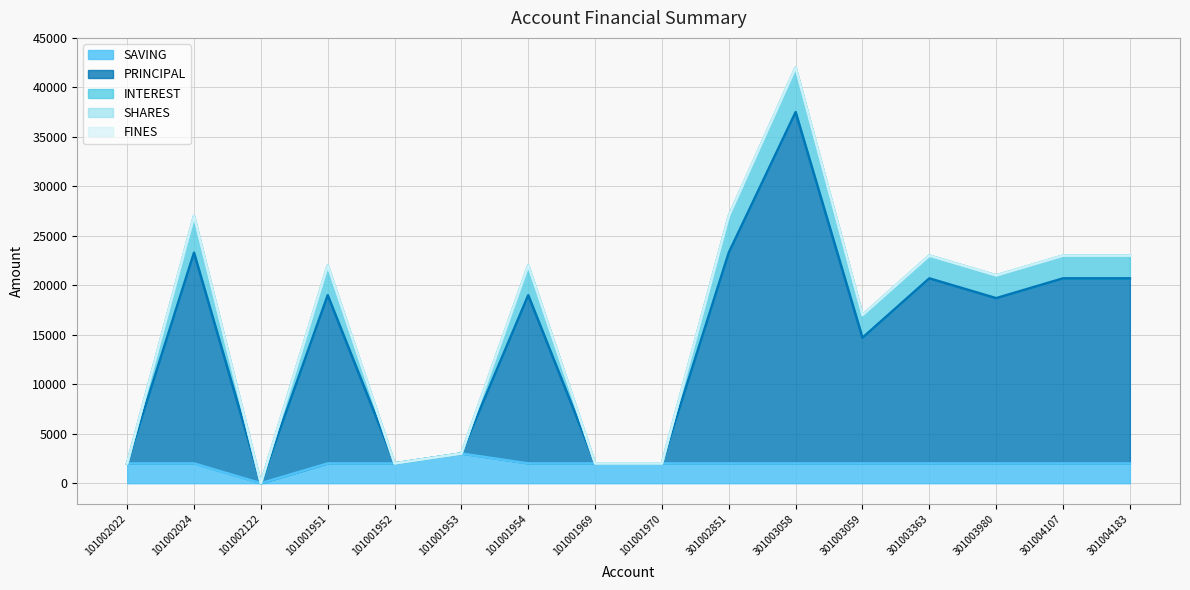

The INTEREST series shows 2139 at 101001953. True or false?

False